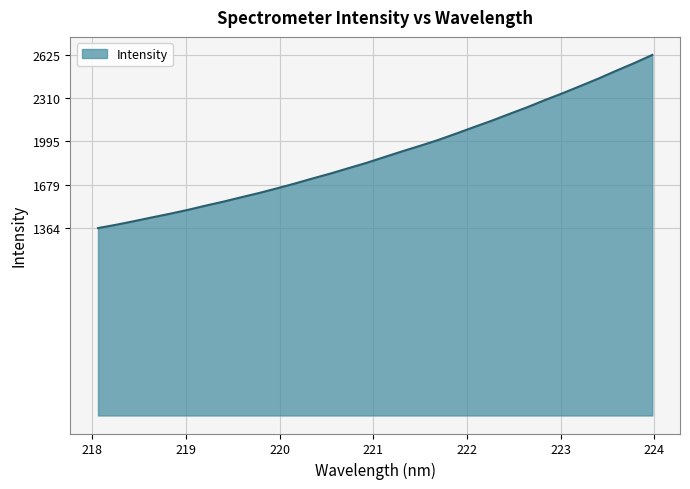

What is the difference between the maximum and minimum values?

1260.6